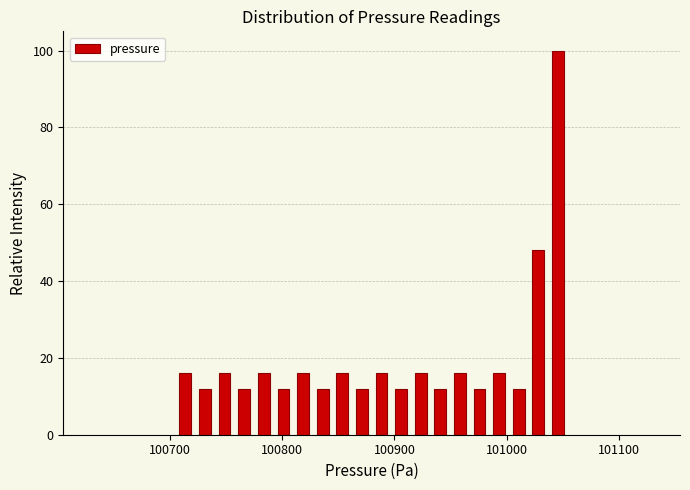

Read against the x-axis, roughly where is the centre of the tallest bar?

101050